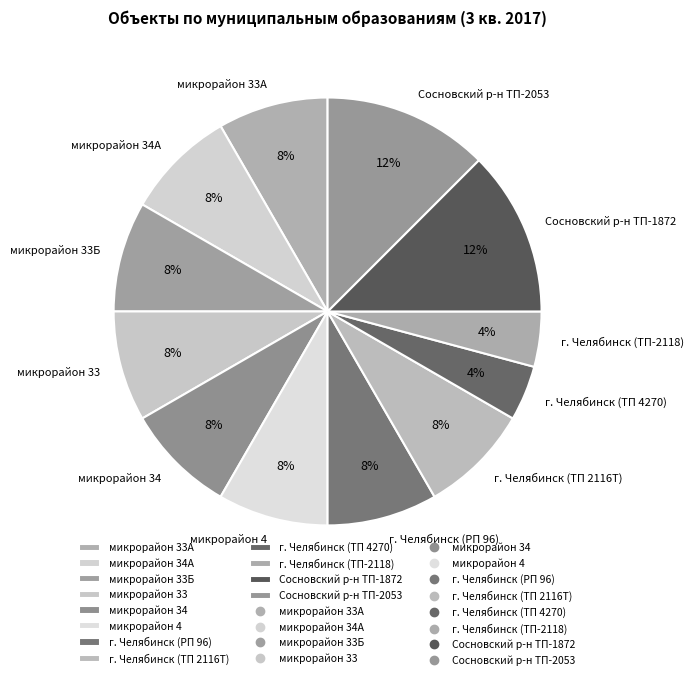

True or false: микрорайон 34А accounts for 8% of the total.

True